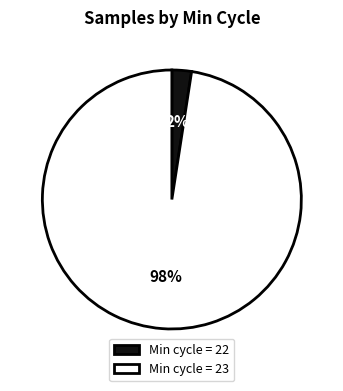

The Min cycle = 22 slice represents 2% of the pie. True or false?

True